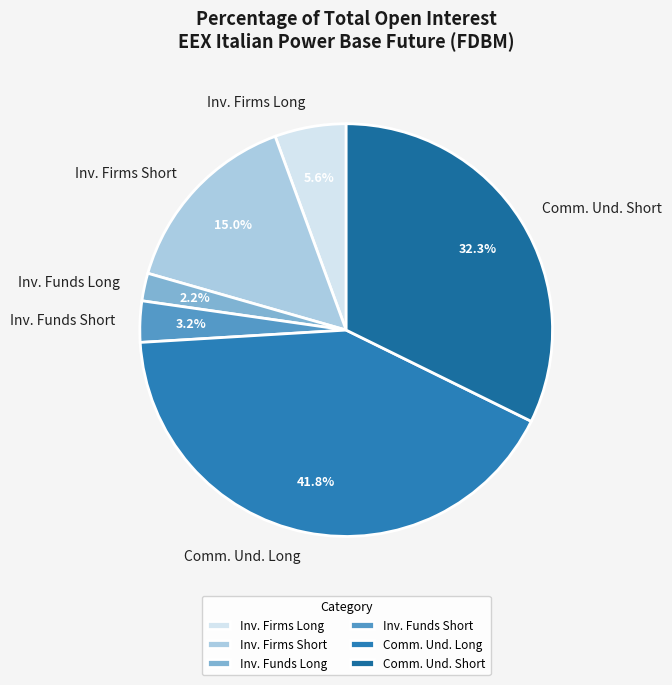

Rank the categories by value from highest to lowest.

Comm. Und. Long, Comm. Und. Short, Inv. Firms Short, Inv. Firms Long, Inv. Funds Short, Inv. Funds Long